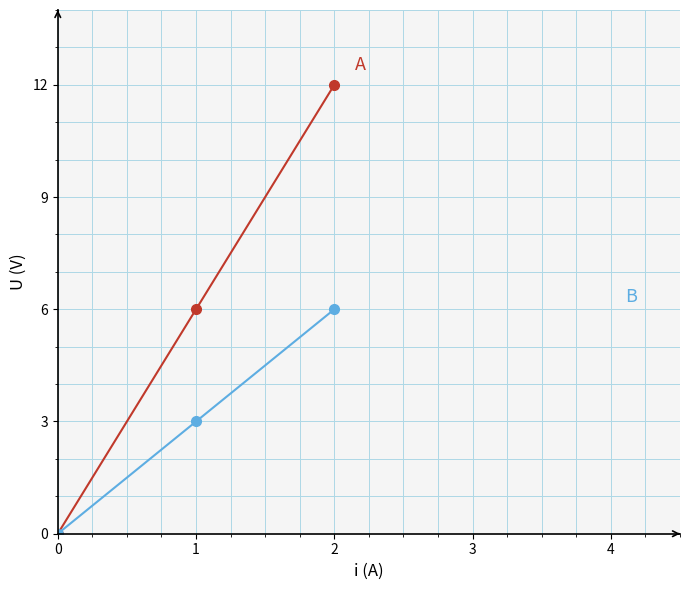

What is the spread (max minus min) of values at 1?

3